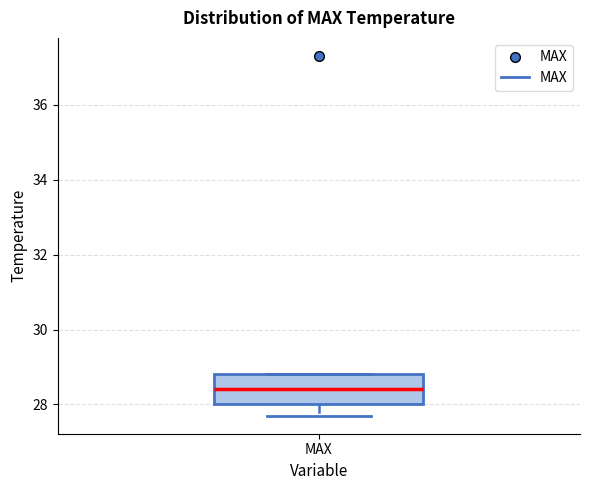

Read this box plot against the y-axis: the position of the median line, the range covered by the box, and the ends of both whiskers. The values are not printed on the chart, so give them approximately, as read against the axis.

median 28.4, box 28.0 to 28.8, whiskers 27.8 to 28.8